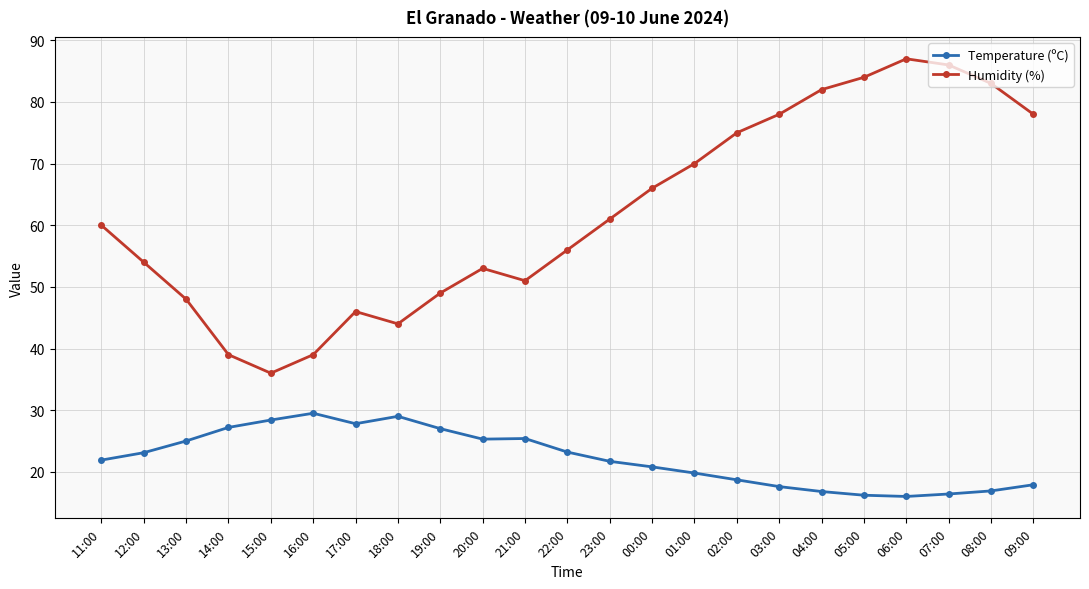

True or false: Humidity (%) and Temperature (ºC) cross at least once.

False